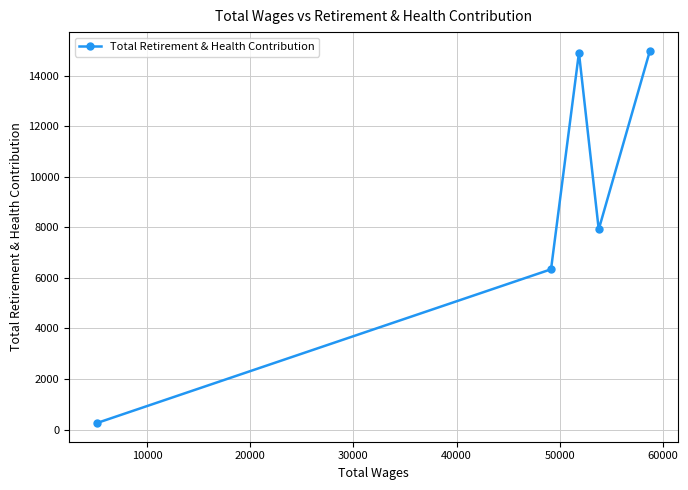

How many points are higher than both their immediate neighbors (excluding endpoints)?

1